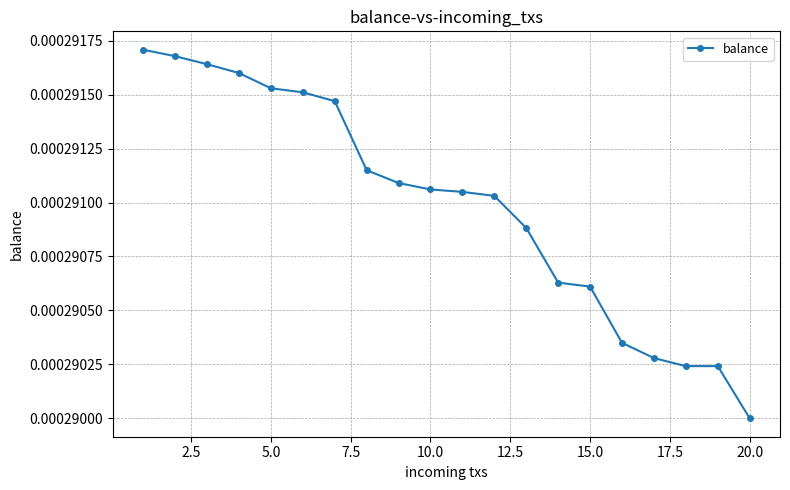

Is this an area chart (filled region under the line)?

No